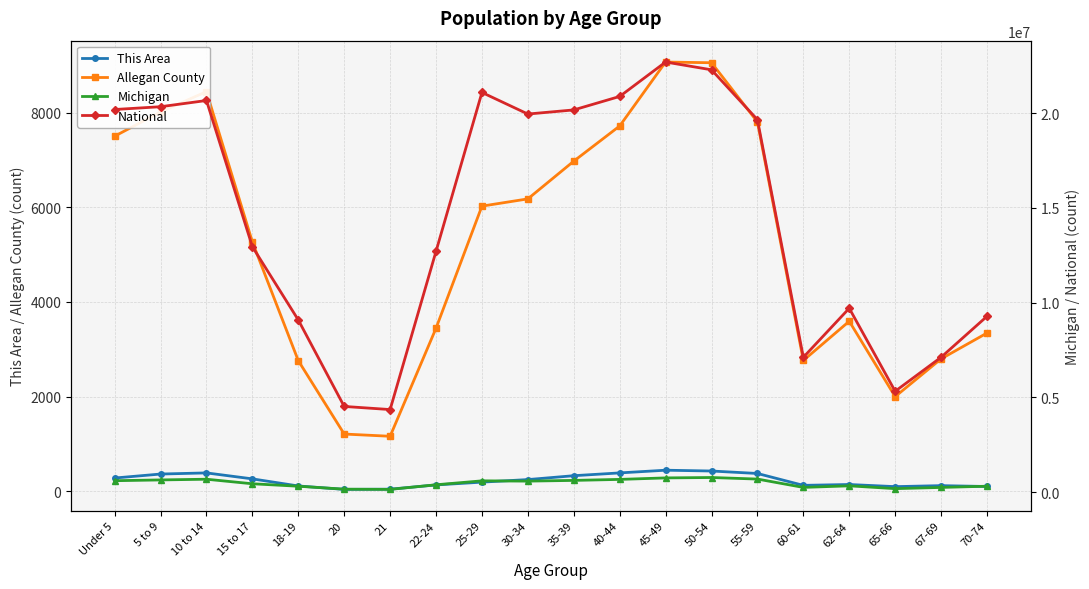

What is the total value across all series at 30-34?

20543089